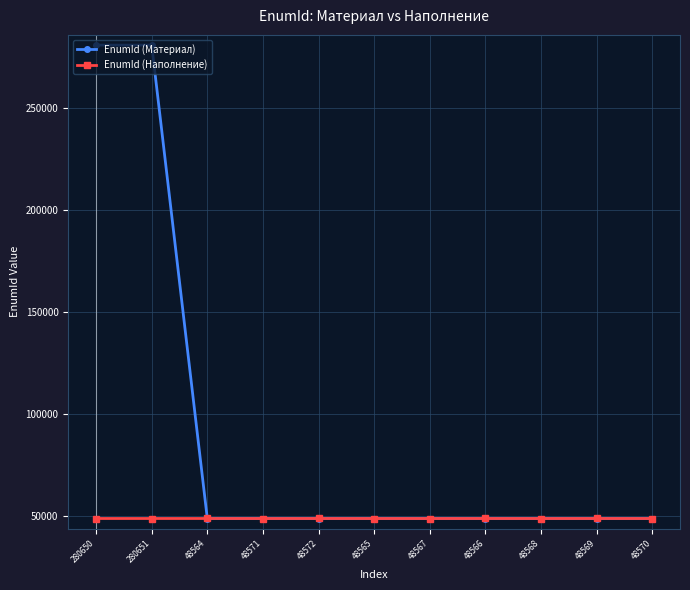

Where does the EnumId (Материал) series first go above 48569?

280650